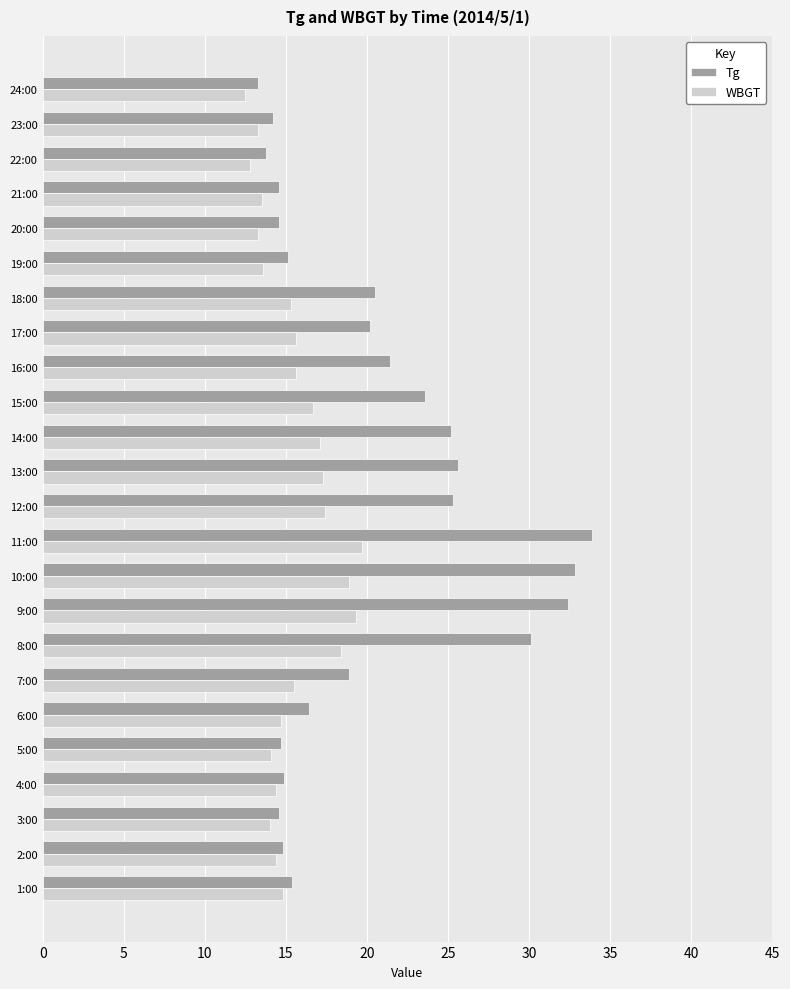

Which series has the largest total across all categories?

Tg